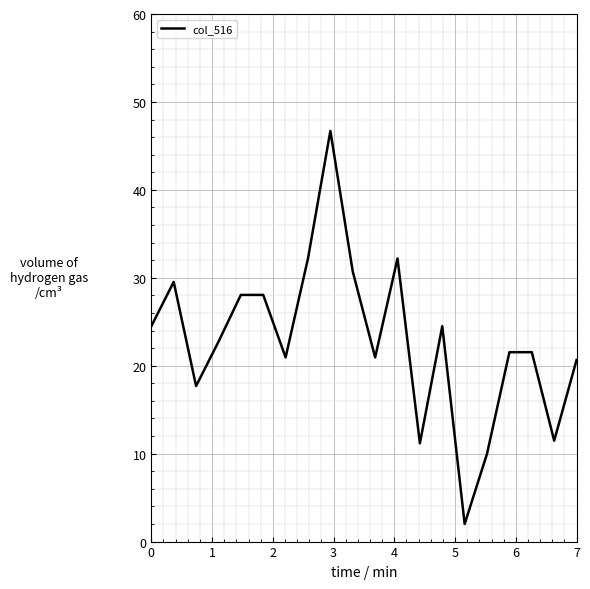

What is the difference between the maximum and minimum values?

44.7